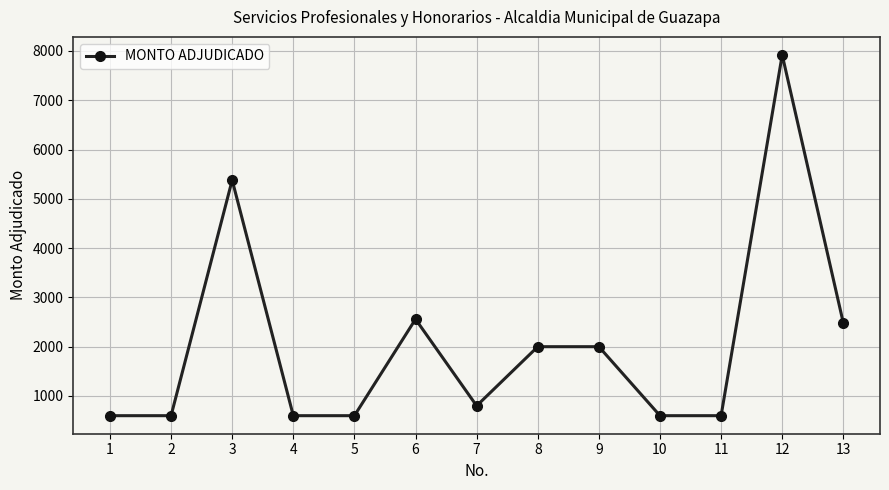

What is the sum of all values?

26737.6